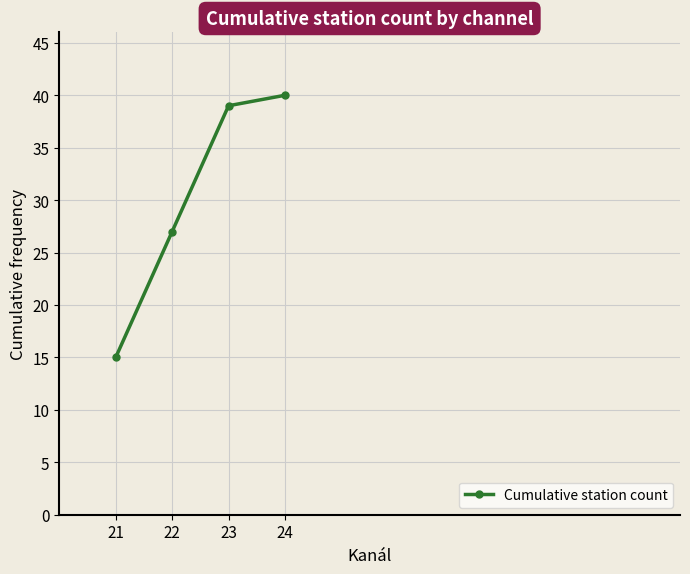

What is the value of the 4th point from the left?

40